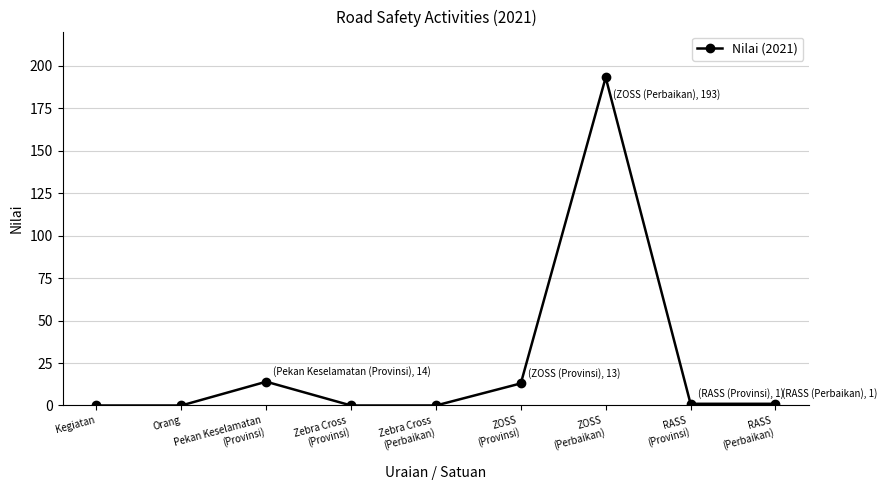

What is the maximum value shown in the chart?

193